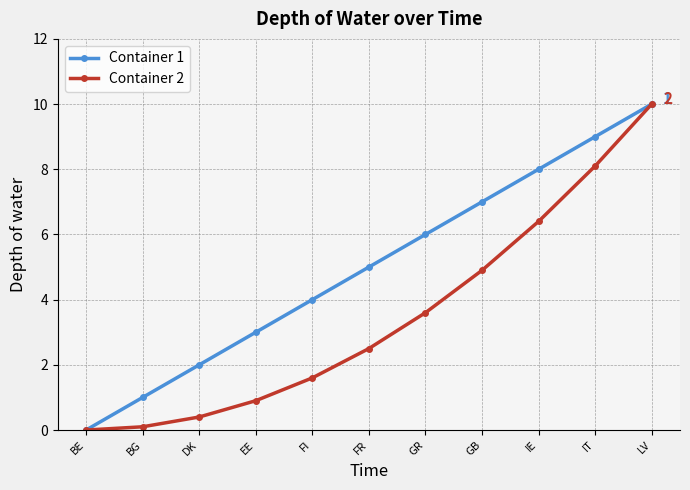

Reading right to left, transcribe all the data shown in this chart.

Container 1: 10.0	9.0	8.0	7.0	6.0	5.0	4.0	3.0	2.0	1.0	0.0
Container 2: 10.0	8.1	6.4	4.9	3.6	2.5	1.6	0.9	0.4	0.1	0.0